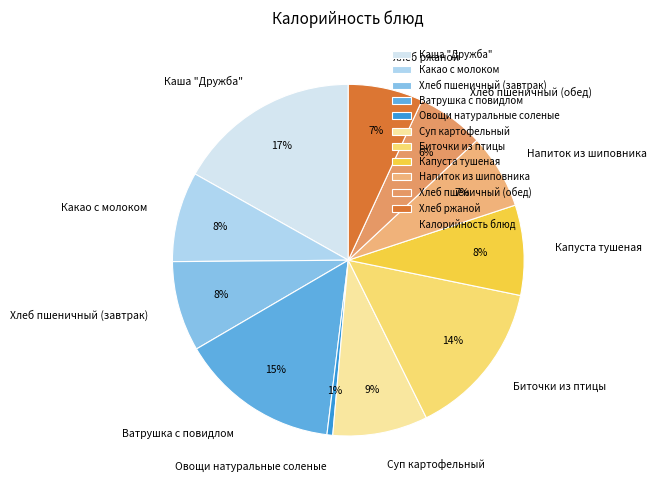

Is there any slice that represents more than half of the pie?

No